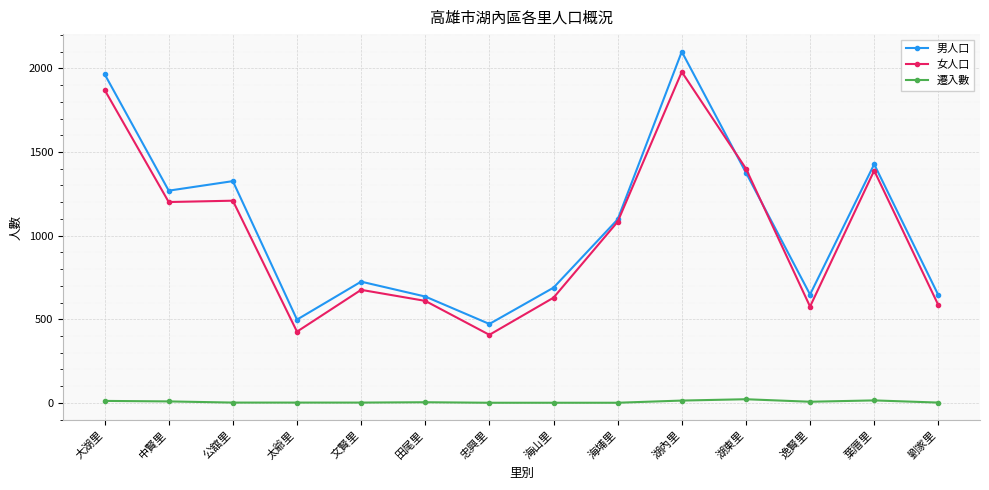

Is this an area chart (filled region under the line)?

No